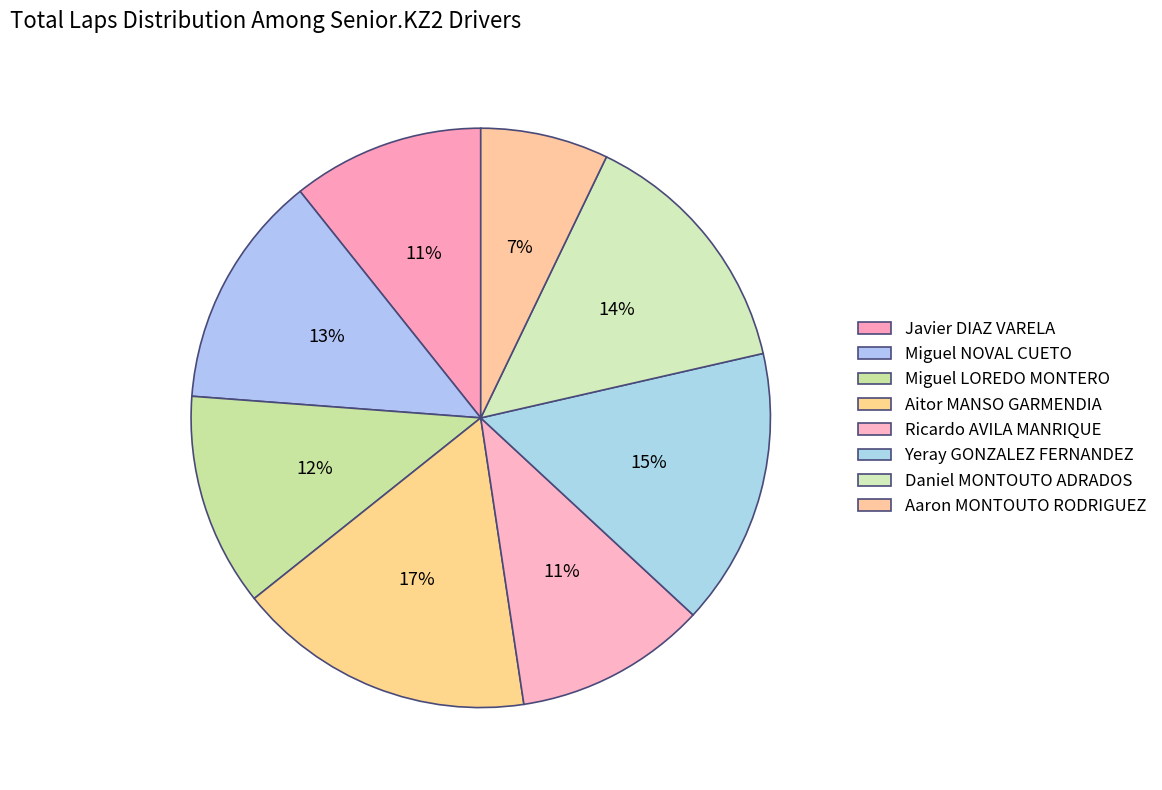

Approximately how many times larger is the value at Aitor MANSO GARMENDIA compared to Yeray GONZALEZ FERNANDEZ?

1.1